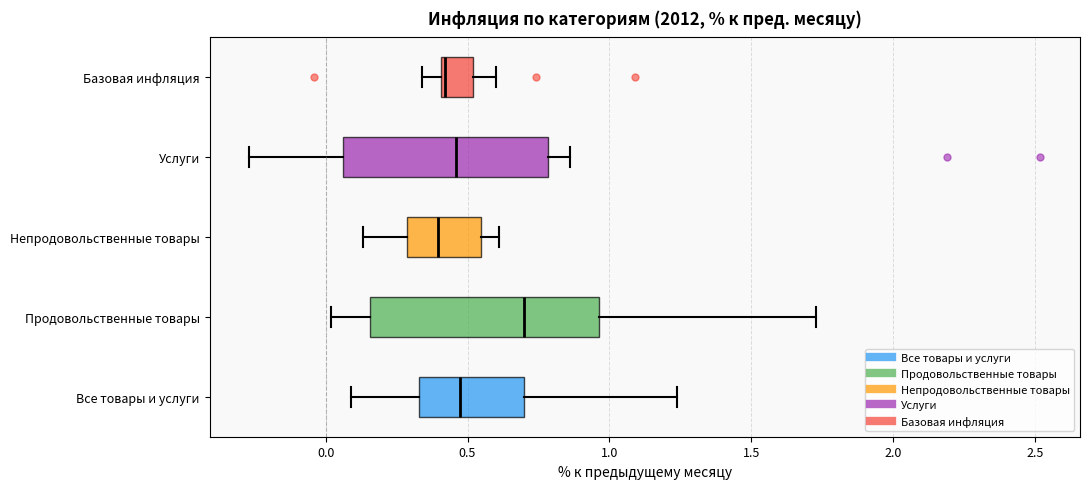

Which box is the widest, from its left edge to its right edge?

Продовольственные товары